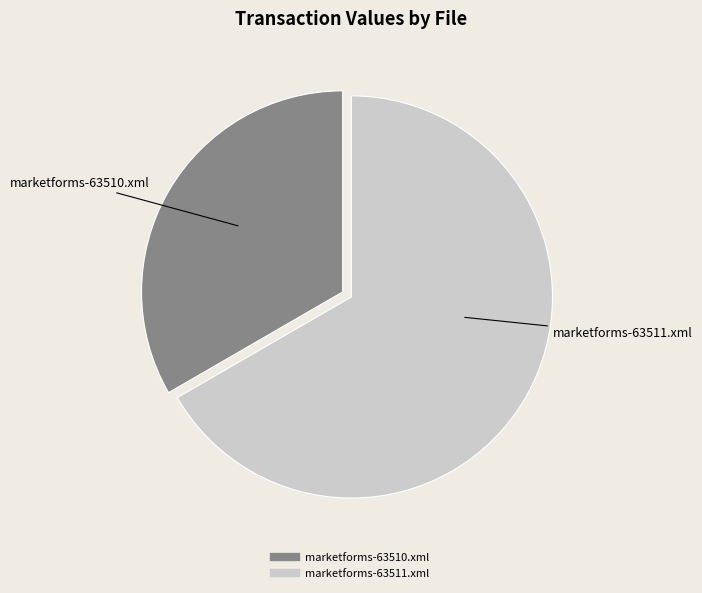

True or false: marketforms-63511.xml accounts for 74% of the total.

False